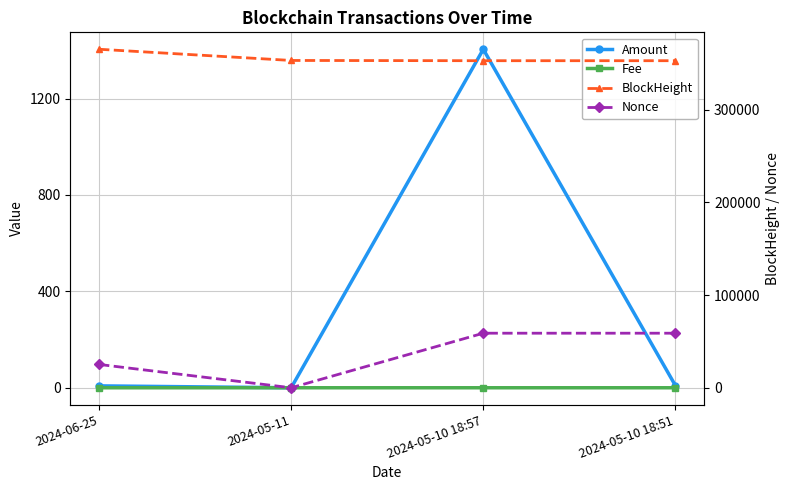

Reading right to left, list all the values displayed in this chart.

Amount: 2024-05-10 18:51=9.1	2024-05-10 18:57=1404.6	2024-05-11=0.0	2024-06-25=7.8
Fee: 2024-05-10 18:51=0.0	2024-05-10 18:57=0.0	2024-05-11=0.0	2024-06-25=0.0
BlockHeight: 2024-05-10 18:51=352905.0	2024-05-10 18:57=352907.0	2024-05-11=353174.0	2024-06-25=365262.0
Nonce: 2024-05-10 18:51=58875.0	2024-05-10 18:57=58878.0	2024-05-11=0.0	2024-06-25=25165.0